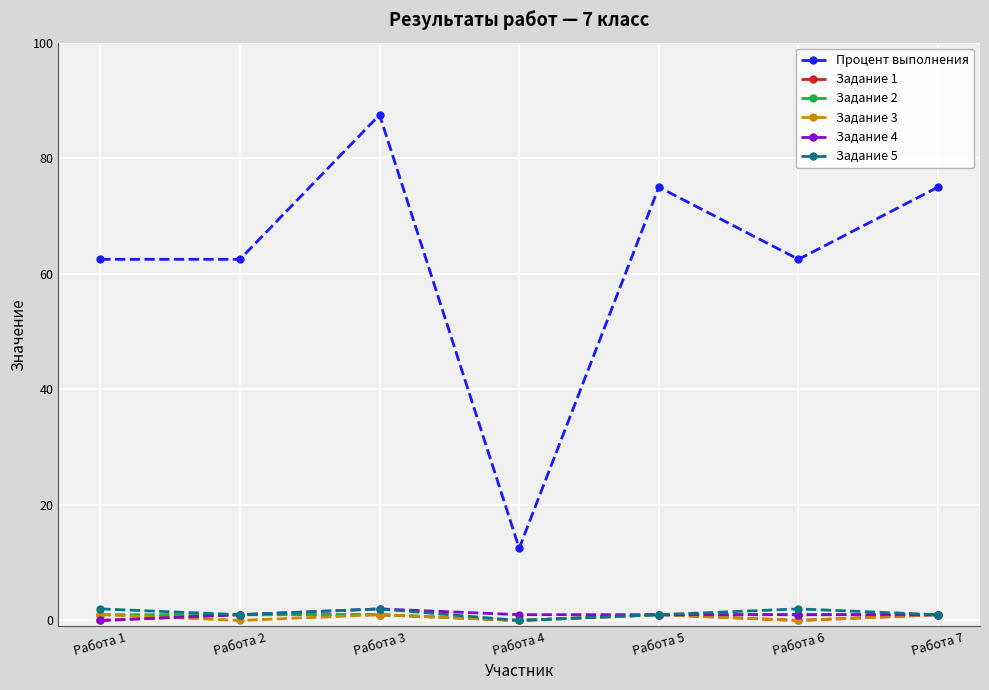

Does the chart display data point markers on the line(s)?

Yes